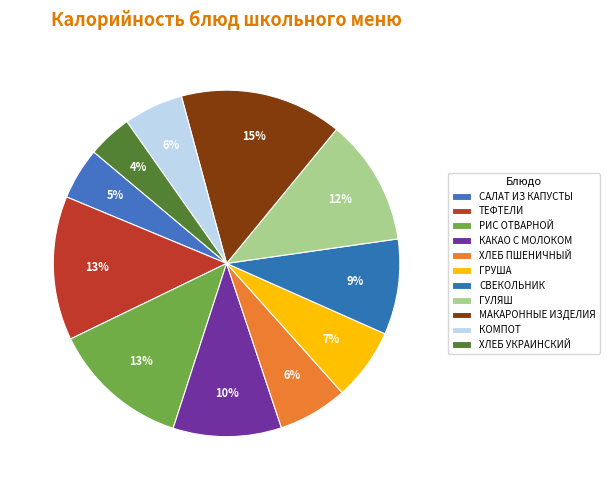

Which slice is the smallest?

ХЛЕБ УКРАИНСКИЙ